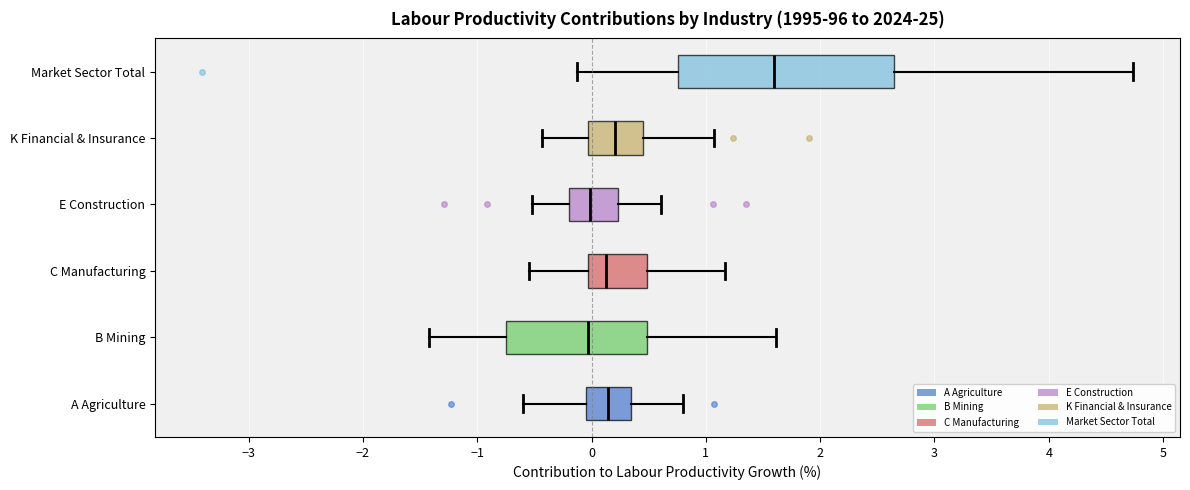

Reading bottom to top, read every box against the x-axis: the position of its median line, the range the box covers, and the ends of its whiskers. The values are not printed on the chart, so give them approximately, as read against the axis.

A Agriculture: median 0.1, box 0.0 to 0.3, whiskers -0.6 to 0.8
B Mining: median 0.0, box -0.7 to 0.5, whiskers -1.4 to 1.6
C Manufacturing: median 0.1, box 0.0 to 0.5, whiskers -0.5 to 1.2
E Construction: median 0.0, box -0.2 to 0.2, whiskers -0.5 to 0.6
K Financial & Insurance: median 0.2, box 0.0 to 0.5, whiskers -0.4 to 1.1
Market Sector Total: median 1.6, box 0.8 to 2.6, whiskers -0.1 to 4.7